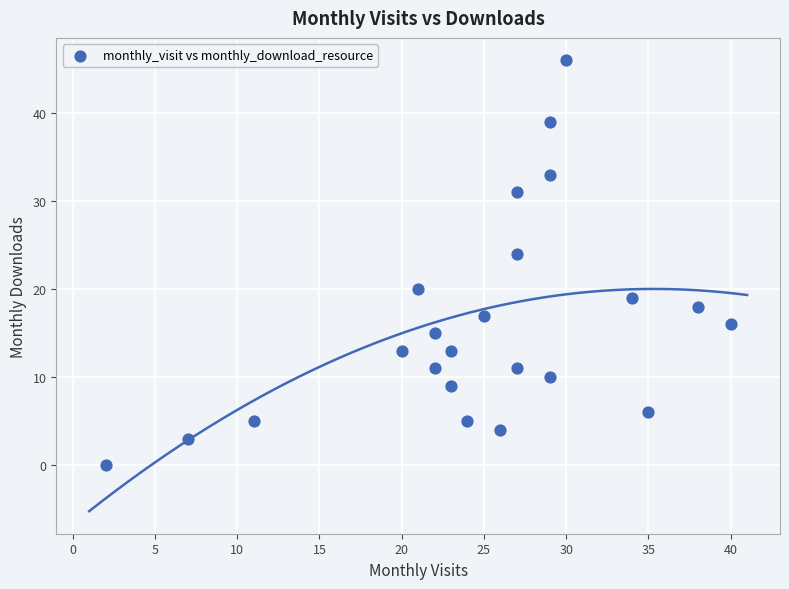

What is the range of X values (max minus min)?

38